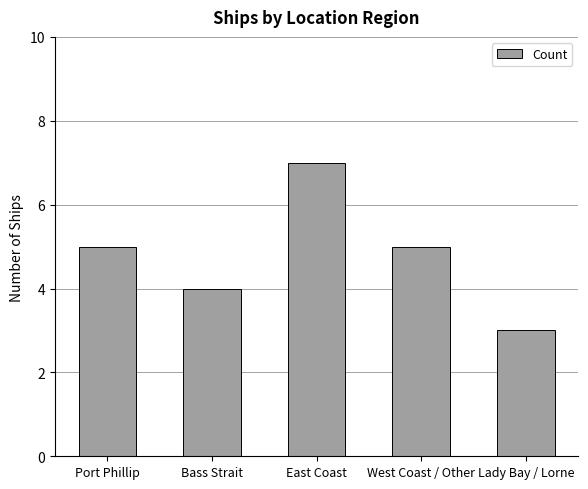

How many bars are there in total?

5